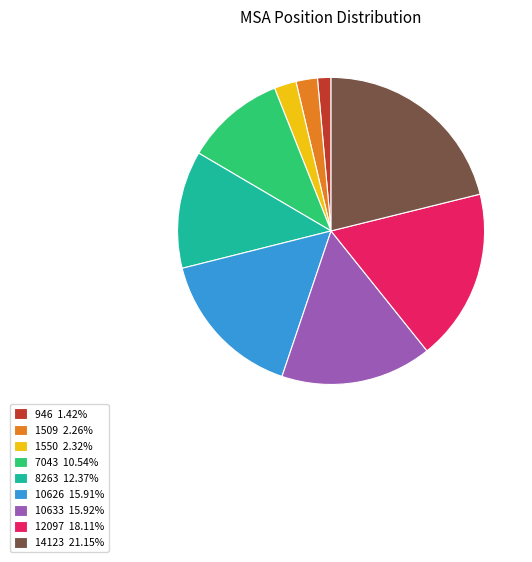

Is there a majority slice in this chart?

No